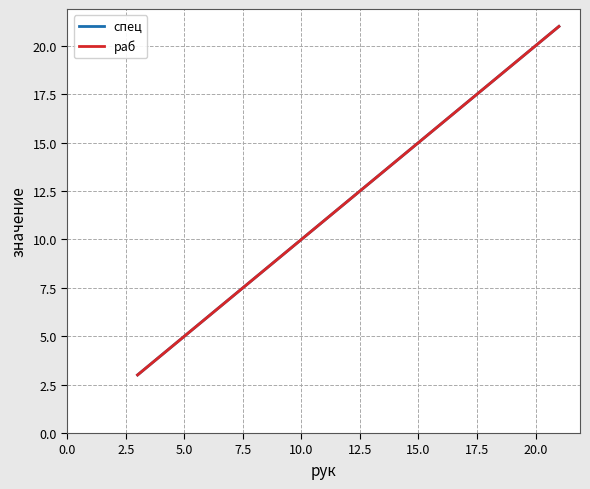

What is the value of the спец point at the 1st from the left?

3